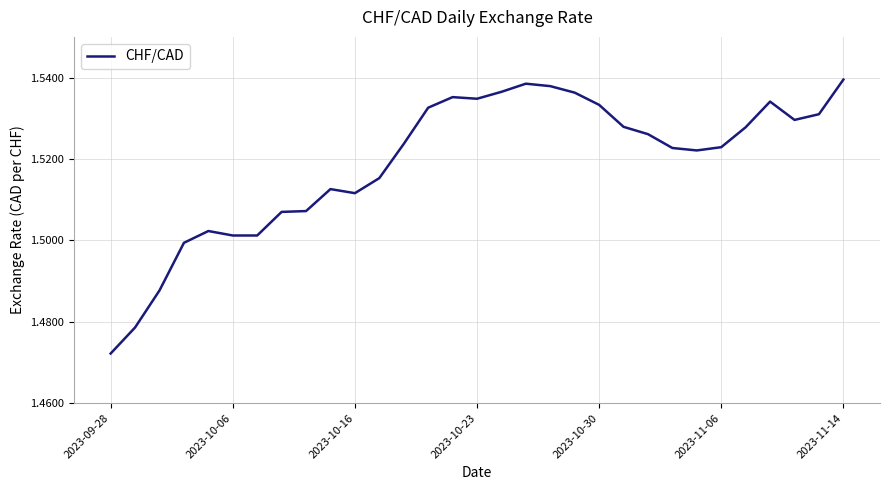

Between 2023-09-28 and 2023-10-06, which is larger?

2023-10-06